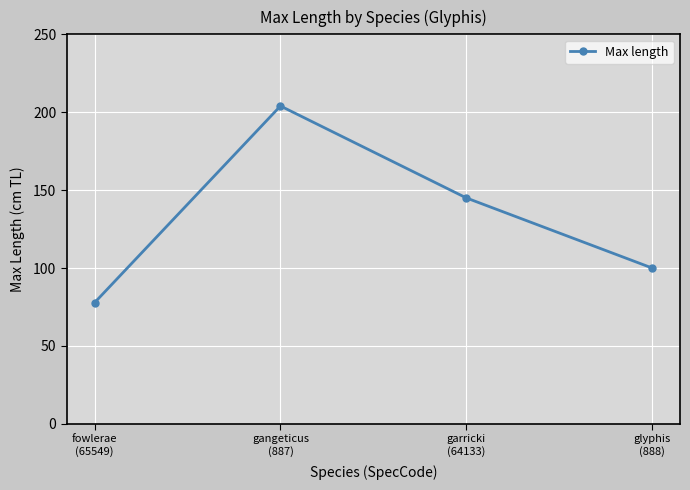

Rank the categories by value from highest to lowest.

gangeticus
(887), garricki
(64133), glyphis
(888), fowlerae
(65549)